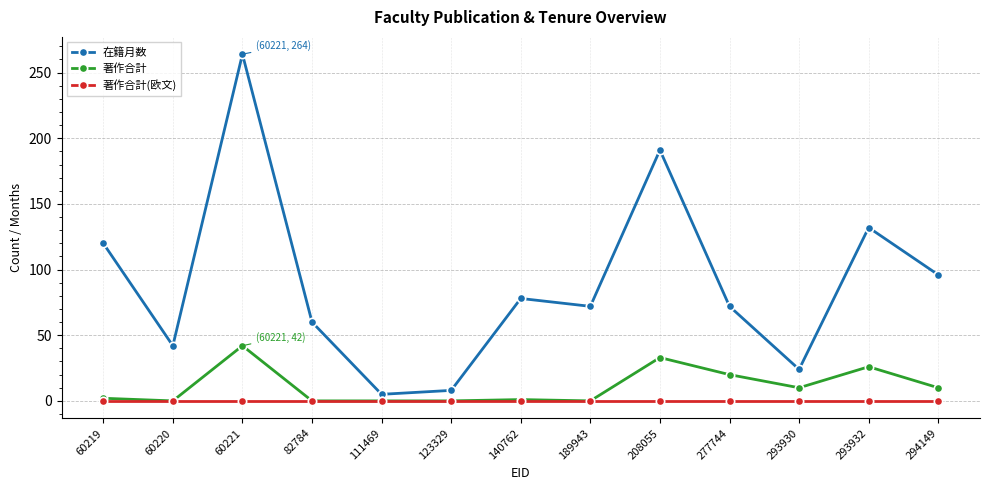

How many distinct data groups are displayed?

3